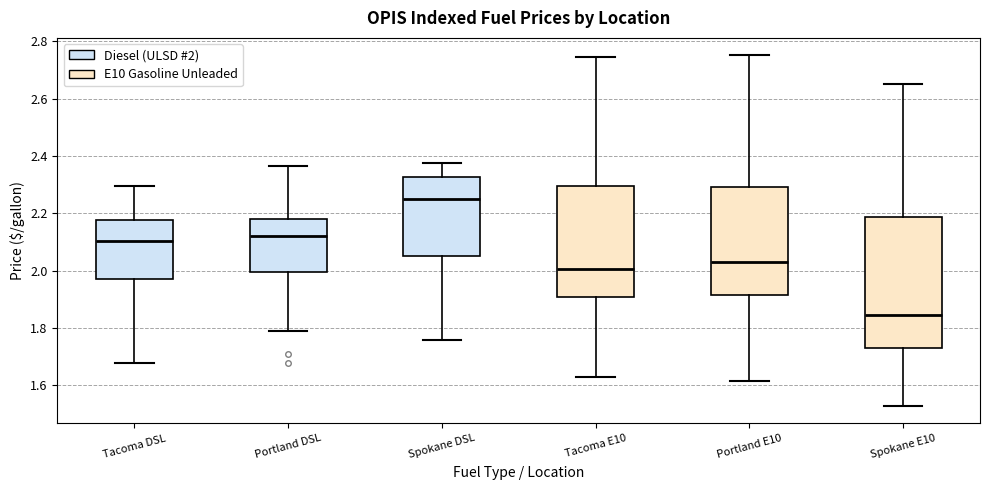

Reading left to right, transcribe this box plot: for each box, give where its median line is, the range the box spans, and where its two whiskers end, as read against the y-axis. The values are not printed on the chart, so give them approximately, as read against the axis.

Tacoma DSL: median 2.10, box 1.98 to 2.18, whiskers 1.68 to 2.30
Portland DSL: median 2.12, box 2.00 to 2.18, whiskers 1.78 to 2.36
Spokane DSL: median 2.26, box 2.06 to 2.32, whiskers 1.76 to 2.38
Tacoma E10: median 2.00, box 1.90 to 2.30, whiskers 1.64 to 2.74
Portland E10: median 2.04, box 1.92 to 2.30, whiskers 1.62 to 2.76
Spokane E10: median 1.84, box 1.74 to 2.18, whiskers 1.52 to 2.66